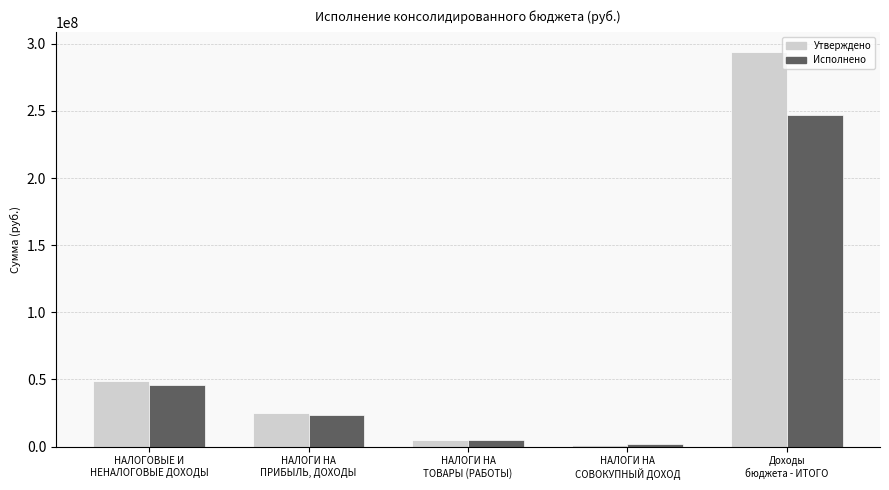

The value of Исполнено at НАЛОГИ НА
ТОВАРЫ (РАБОТЫ) is 4785965.8. True or false?

True